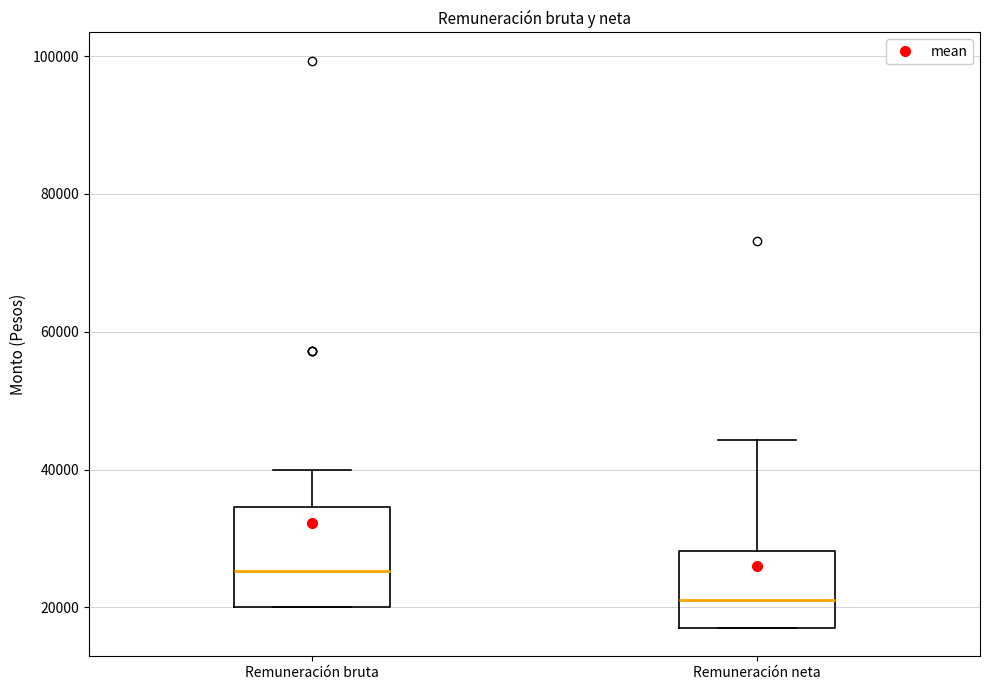

Reading left to right, transcribe this box plot: for each box, give where its median line is, the range the box spans, and where its two whiskers end, as read against the y-axis. The values are not printed on the chart, so give them approximately, as read against the axis.

Remuneración bruta: median 26000, box 20000 to 34000, whiskers 20000 to 40000
Remuneración neta: median 22000, box 18000 to 28000, whiskers 18000 to 44000